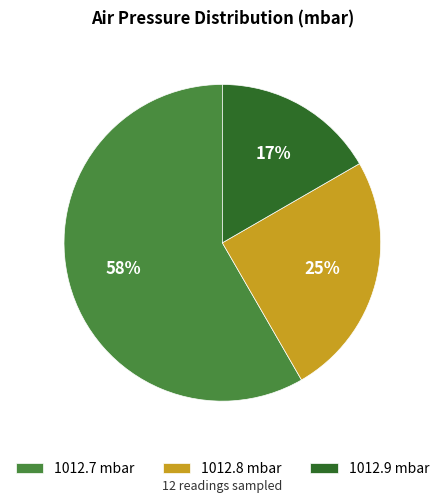

Which slice is the smallest?

1012.9 mbar